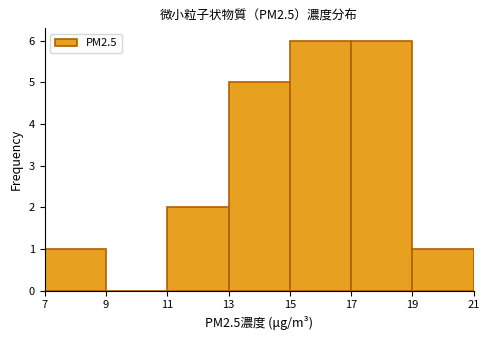

Reading left to right, list every bar in this chart as the range it spans on the x-axis followed by its height. The values are not printed on the chart, so give them approximately, as read against the axis.

7 to 9: 1
9 to 11: 0
11 to 13: 2
13 to 15: 5
15 to 17: 6
17 to 19: 6
19 to 21: 1